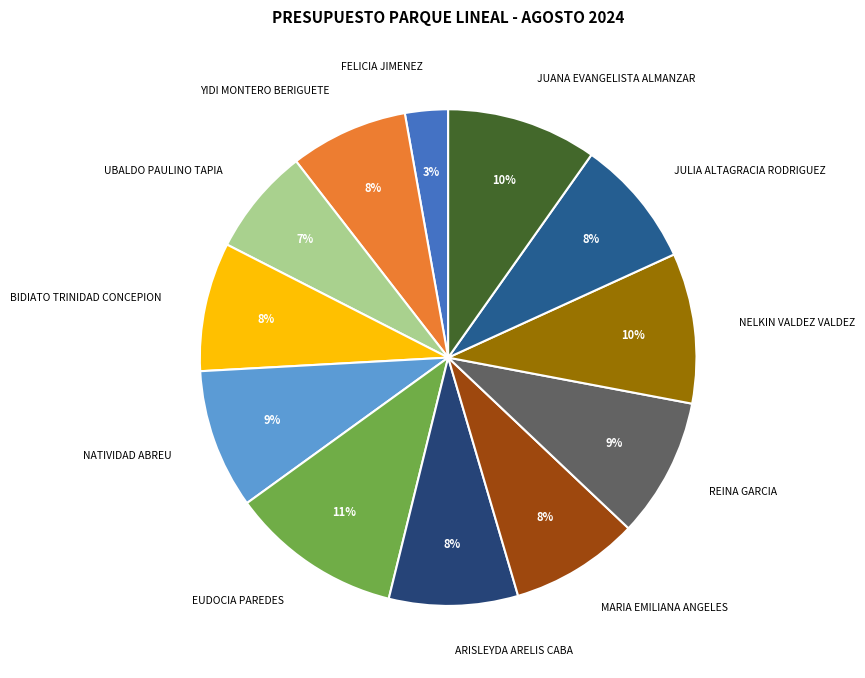

Approximately how many times larger is the value at JUANA EVANGELISTA ALMANZAR compared to NATIVIDAD ABREU?

1.1